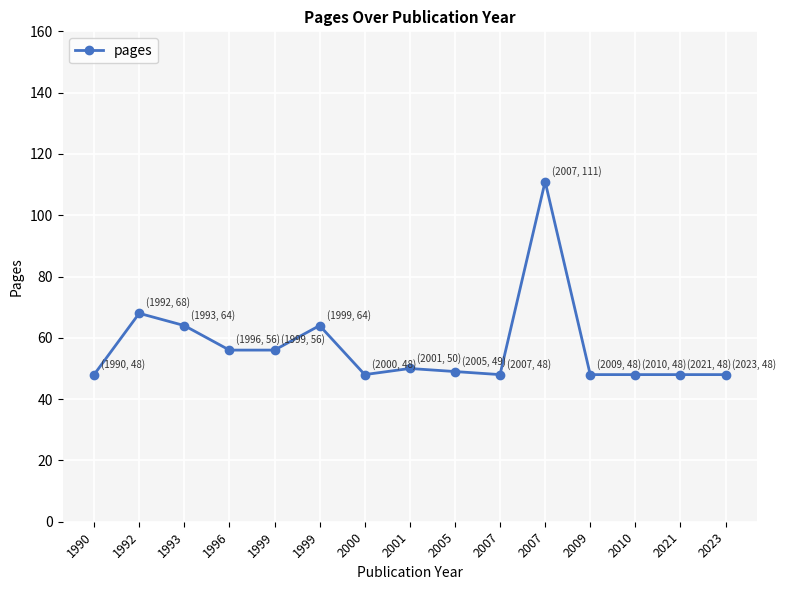

What is the sum of all values?

854